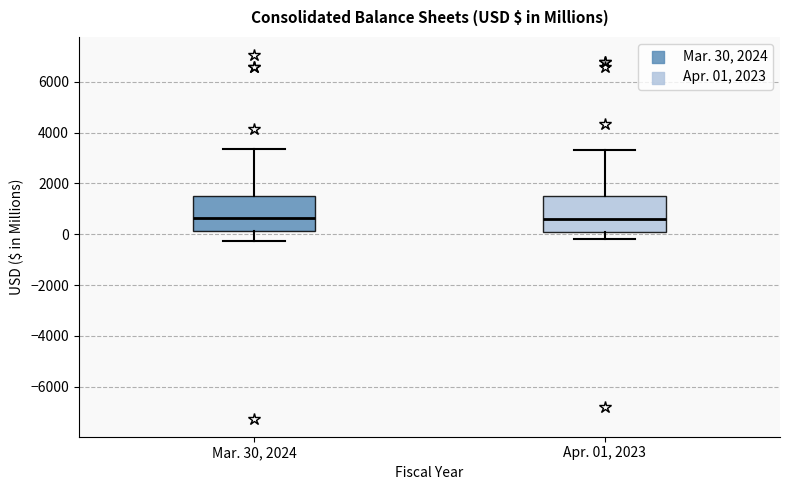

Reading left to right, transcribe this box plot: for each box, give where its median line is, the range the box spans, and where its two whiskers end, as read against the y-axis. The values are not printed on the chart, so give them approximately, as read against the axis.

Mar. 30, 2024: median 600, box 200 to 1600, whiskers -200 to 3400
Apr. 01, 2023: median 600, box 0 to 1600, whiskers -200 to 3400